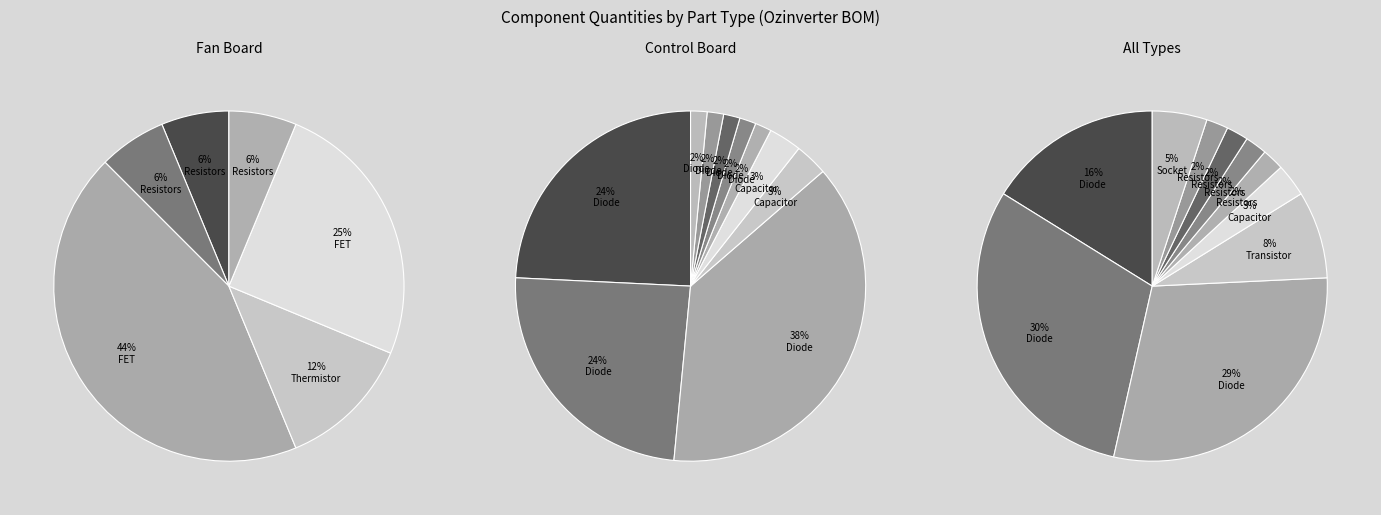

True or false: Crystal accounts for 7% of the total.

False